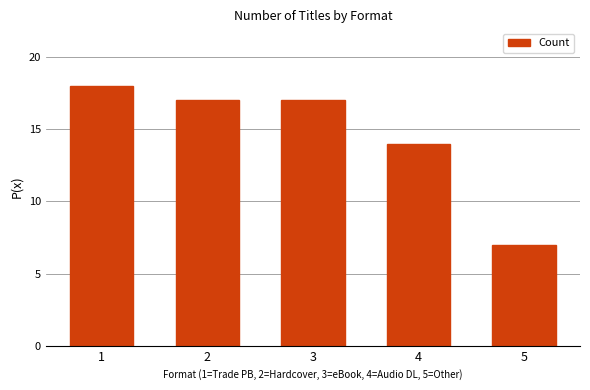

Where does the data first go above 17?

1